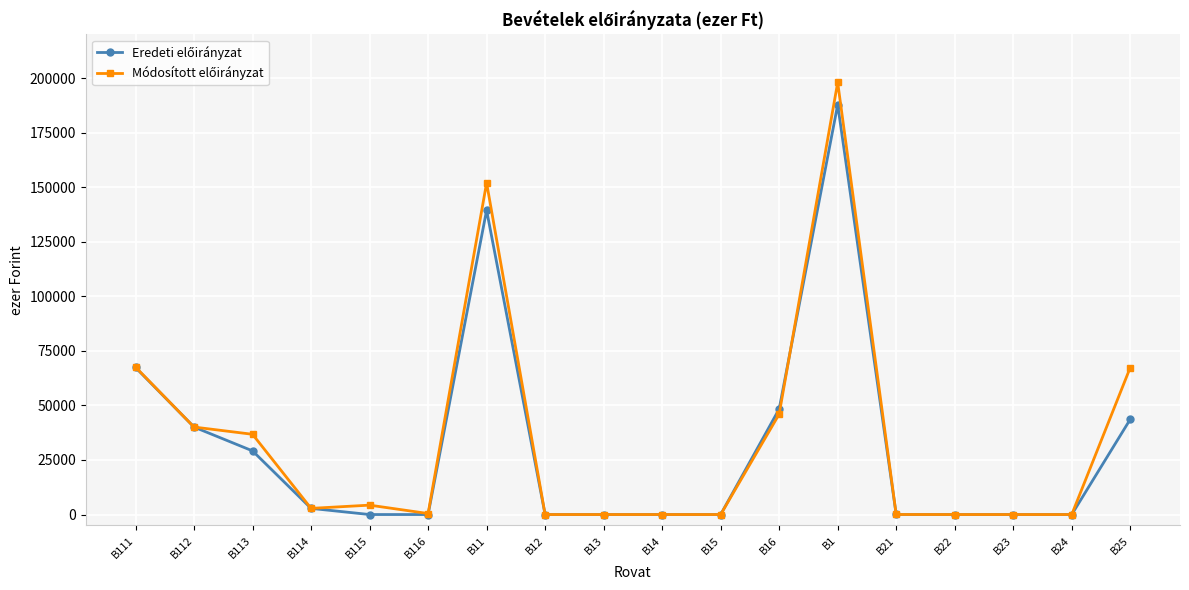

At which category is the sum across all series the highest?

B1